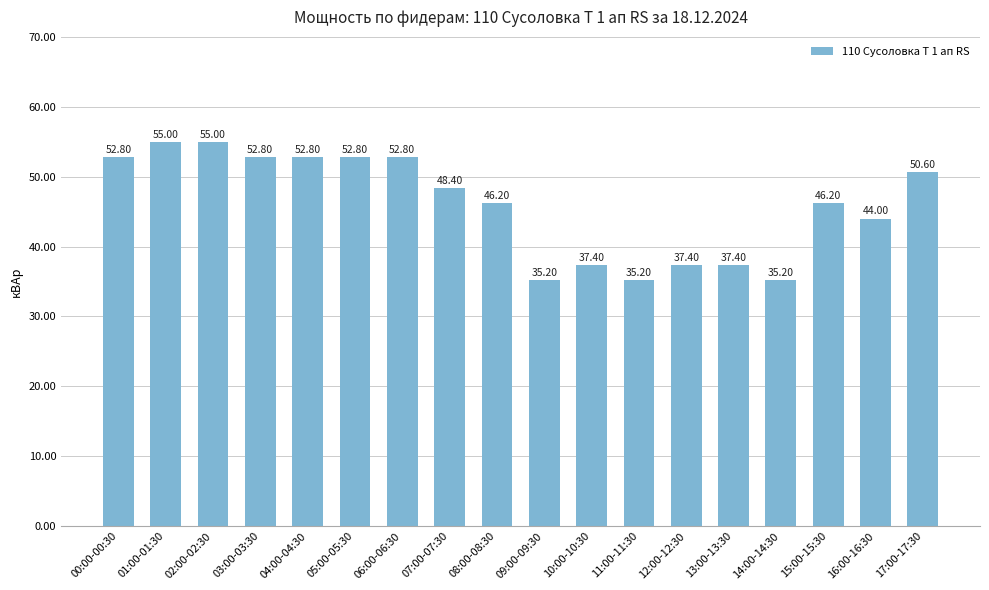

What is the value of the 2nd bar from the left?

55.0